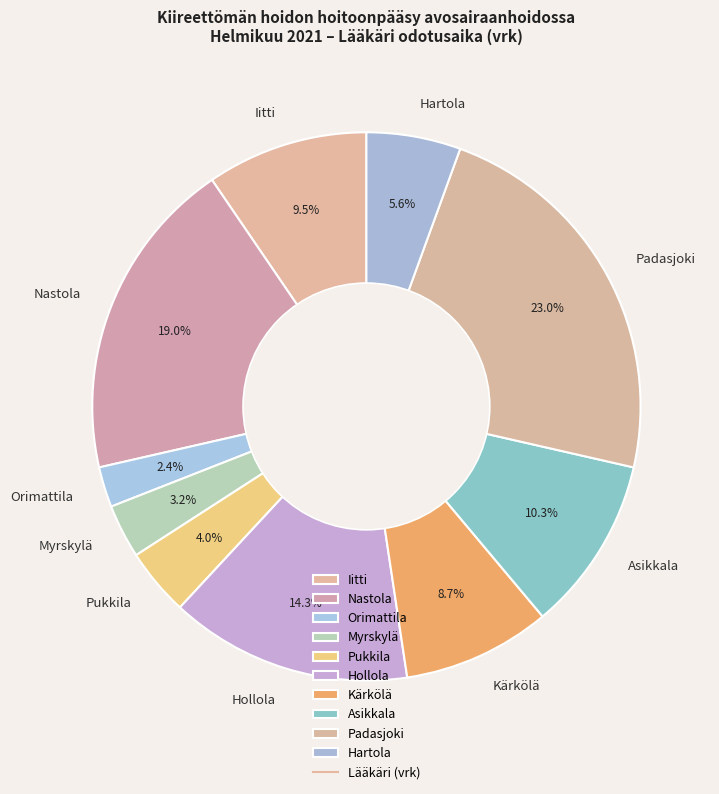

True or false: Padasjoki accounts for 33% of the total.

False